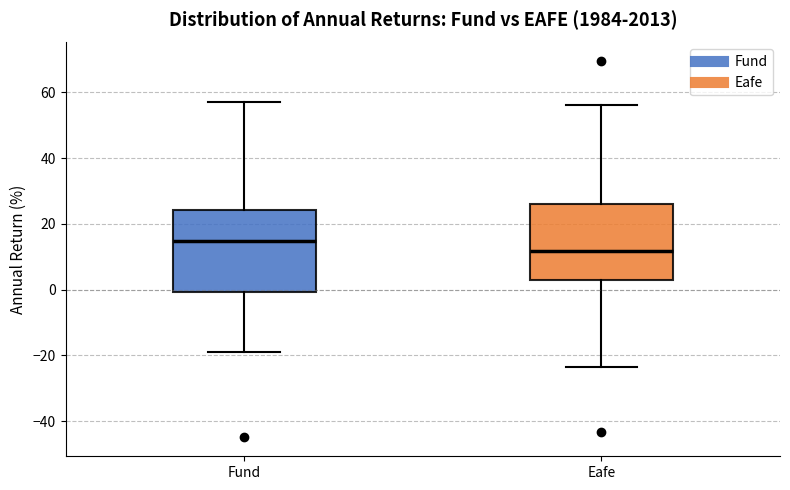

Reading left to right, read every box against the y-axis: the position of its median line, the range the box covers, and the ends of its whiskers. The values are not printed on the chart, so give them approximately, as read against the axis.

Fund: median 14, box 0 to 24, whiskers -18 to 56
Eafe: median 12, box 2 to 26, whiskers -24 to 56